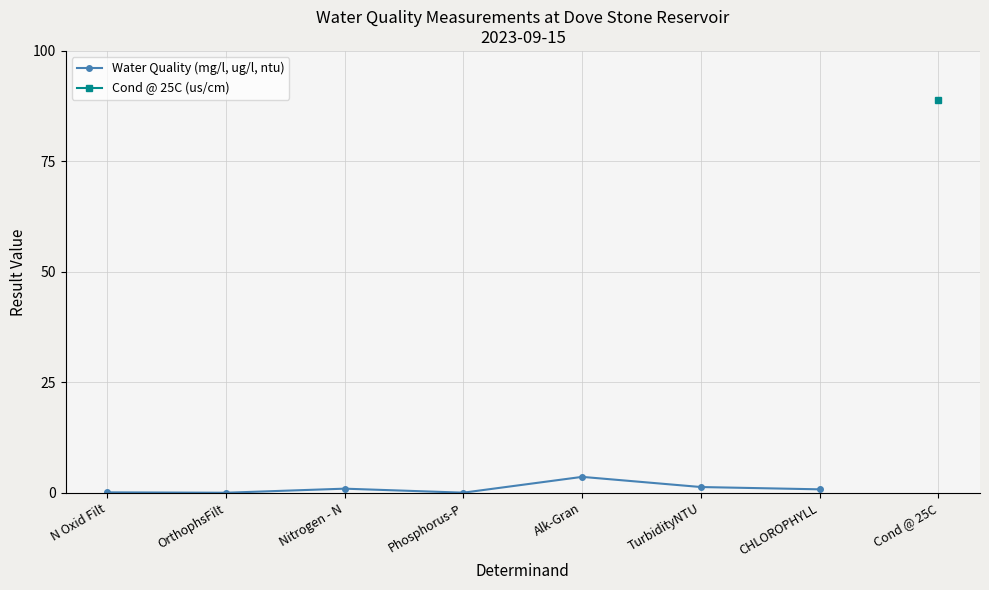

How many interior local valleys (lower than both neighbors) does the data have?

2